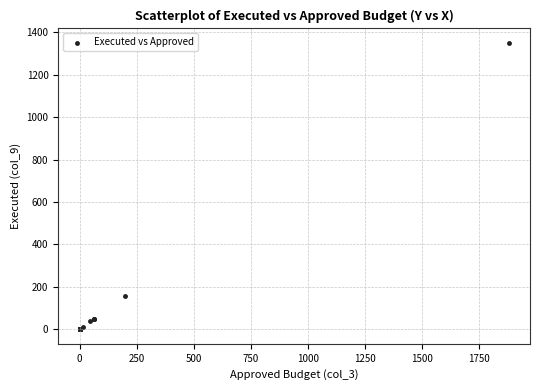

What Y value in the scatter plot is closest to 674?

158.5